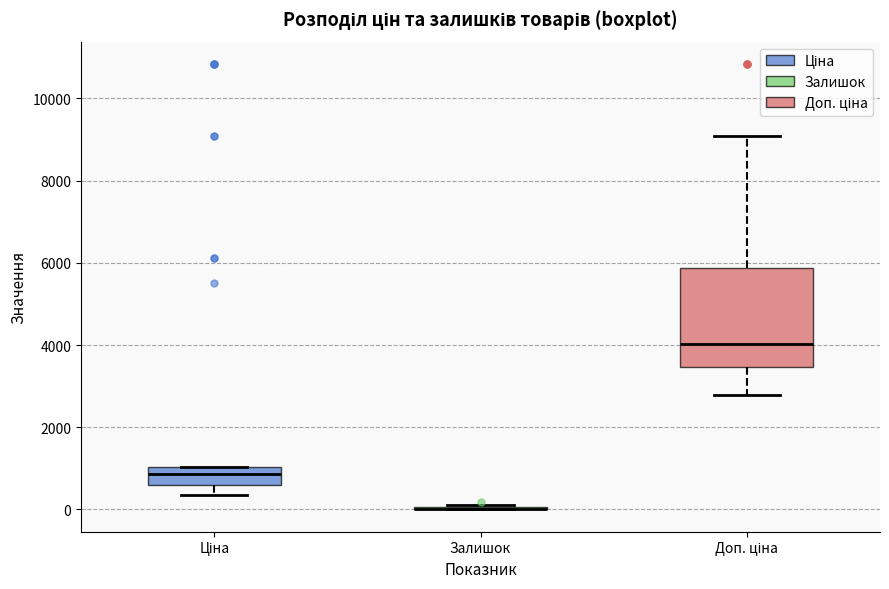

Reading left to right, read every box against the y-axis: the position of its median line, the range the box covers, and the ends of its whiskers. The values are not printed on the chart, so give them approximately, as read against the axis.

Ціна: median 800, box 600 to 1000, whiskers 400 to 1000
Залишок: box collapsed to a line at 0, whiskers 0 to 200
Доп. ціна: median 4000, box 3400 to 5800, whiskers 2800 to 9000